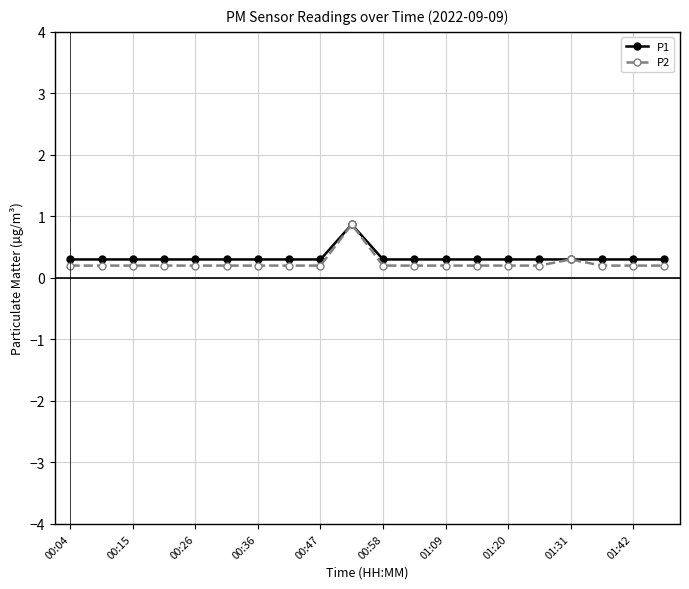

What are all the series names shown in the legend?

P1, P2